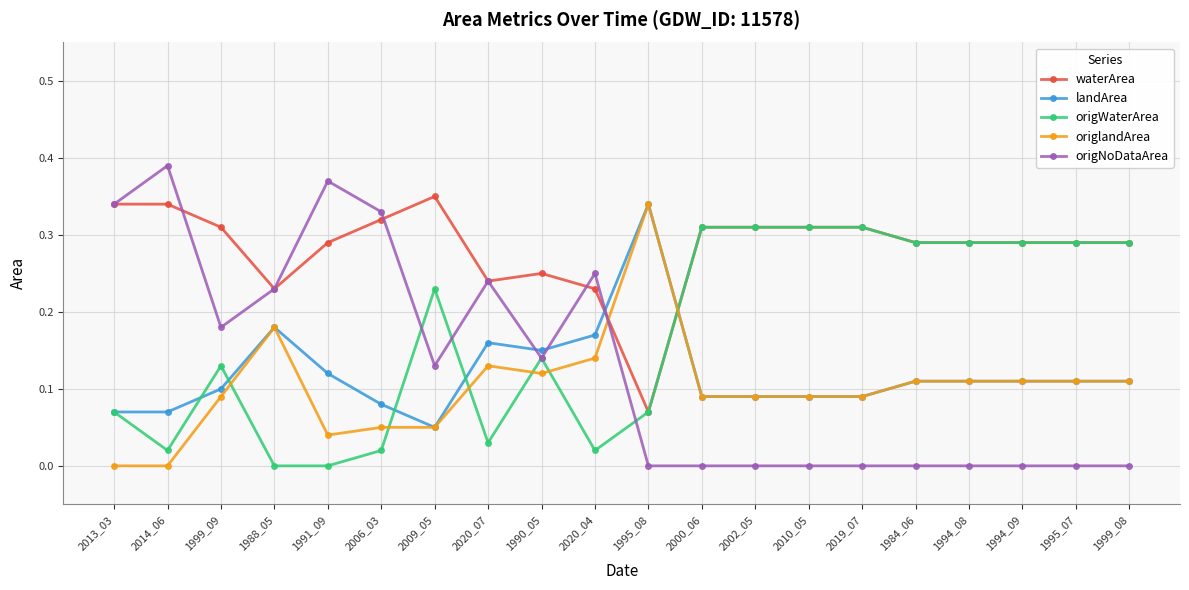

What is the total value across all series at 1995_08?

0.8